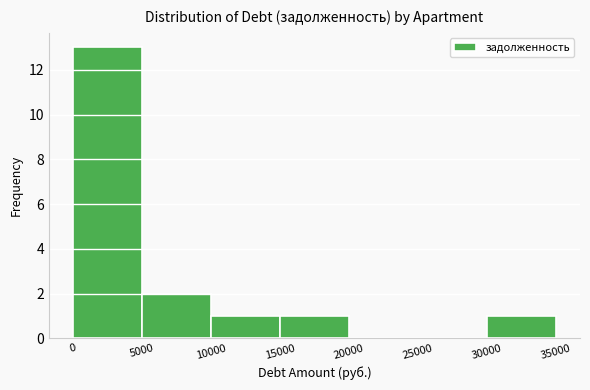

Reading left to right, transcribe this chart: for each bar, give the range it covers on the x-axis and its height. The values are not printed on the chart, so give them approximately, as read against the axis.

0 to 5000: 13
5000 to 10000: 2
10000 to 15000: 1
15000 to 20000: 1
20000 to 25000: 0
25000 to 30000: 0
30000 to 35000: 1